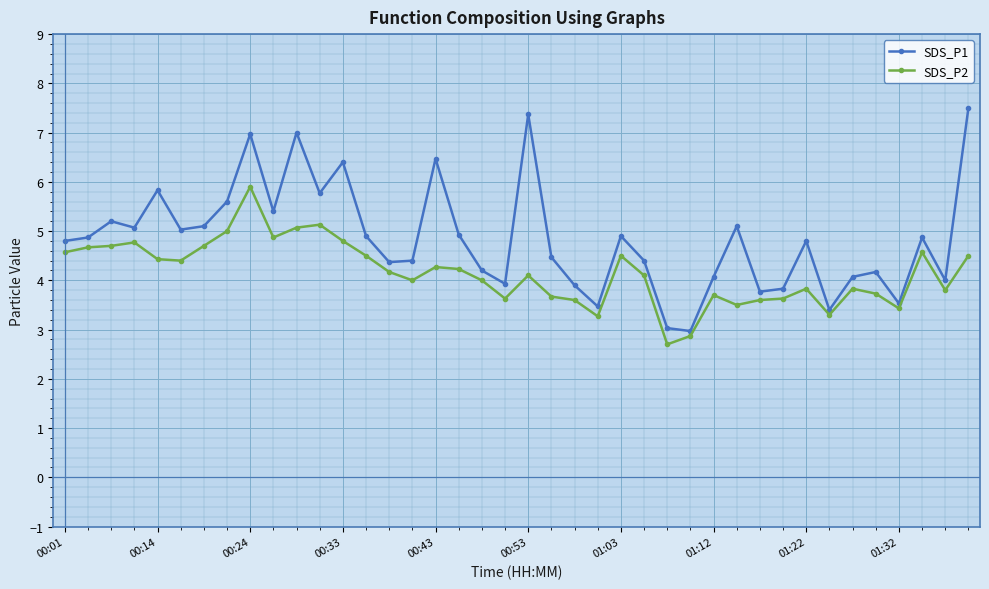

Rank the series by their maximum value, from highest to lowest.

SDS_P1, SDS_P2